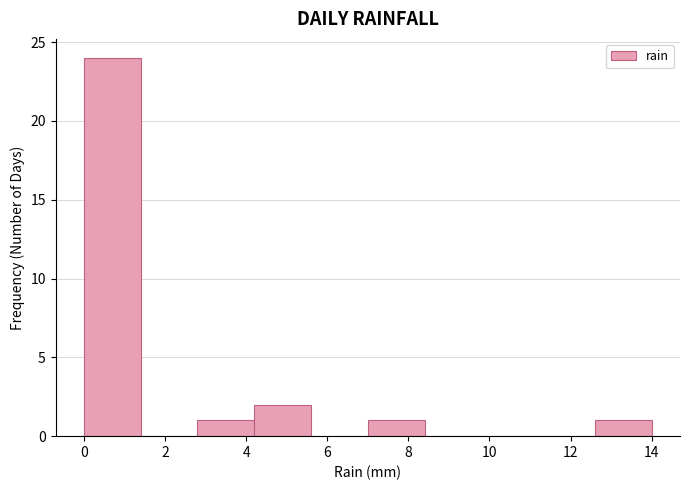

Reading left to right, transcribe this chart: for each bar, give the range it covers on the x-axis and its height. The values are not printed on the chart, so give them approximately, as read against the axis.

0.0 to 1.4: 24
1.4 to 2.8: 0
2.8 to 4.2: 1
4.2 to 5.6: 2
5.6 to 7.0: 0
7.0 to 8.4: 1
8.4 to 9.8: 0
9.8 to 11.2: 0
11.2 to 12.6: 0
12.6 to 14.0: 1